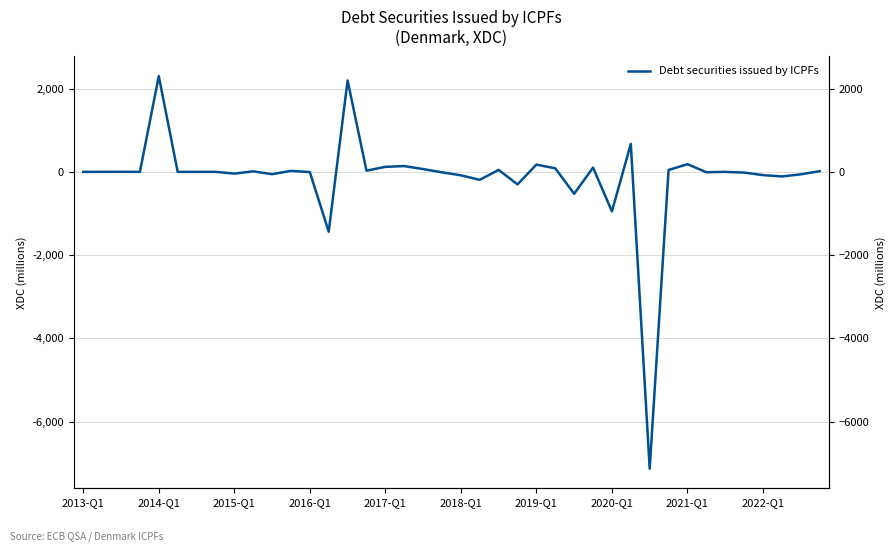

What is the average value?

-121